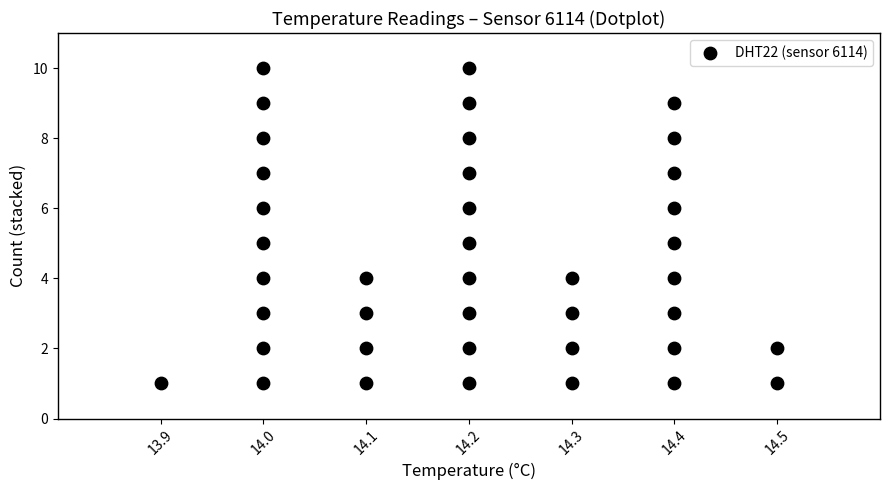

What is the range of Y values (max minus min)?

9